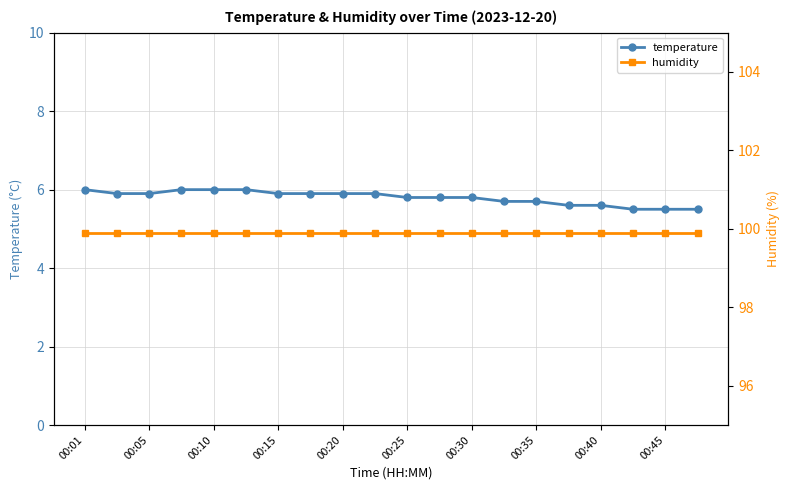

Reading left to right, what are all the values shown in this chart?

temperature: 6.0	5.9	5.9	6.0	6.0	6.0	5.9	5.9	5.9	5.9	5.8	5.8	5.8	5.7	5.7	5.6	5.6	5.5	5.5	5.5
humidity: 99.9	99.9	99.9	99.9	99.9	99.9	99.9	99.9	99.9	99.9	99.9	99.9	99.9	99.9	99.9	99.9	99.9	99.9	99.9	99.9